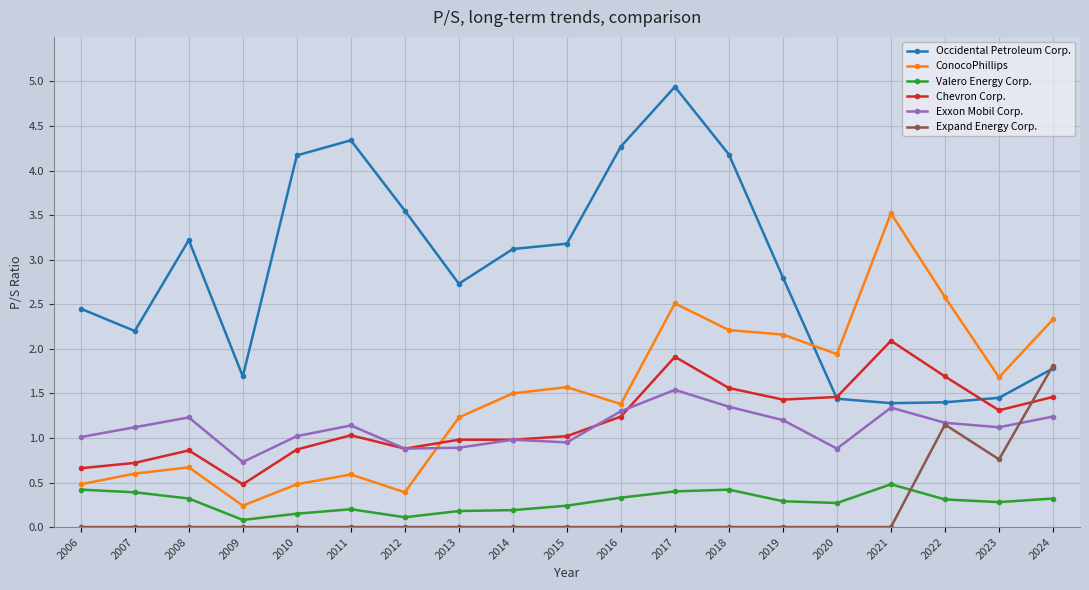

Between 2017 and 2024, which series saw the biggest shift?

Occidental Petroleum Corp.